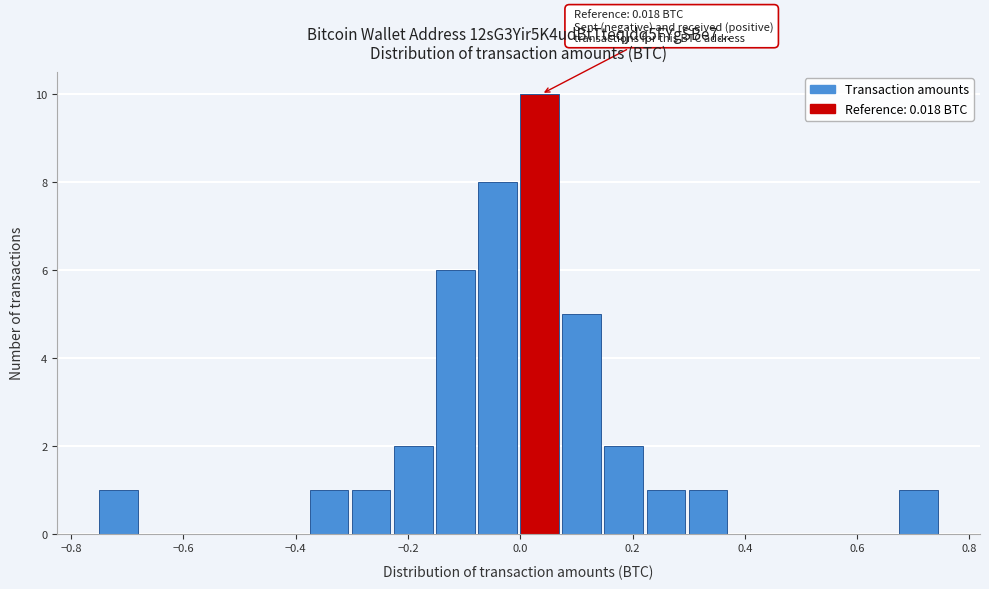

Around what value on the x-axis is the tallest bar? Give the approximate position of its centre, as read against the axis.

0.04